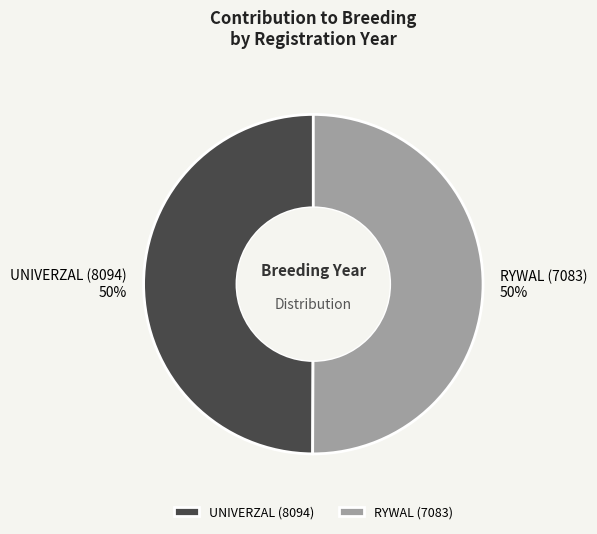

Combined, do UNIVERZAL (8094) and RYWAL (7083) account for over 50%?

Yes